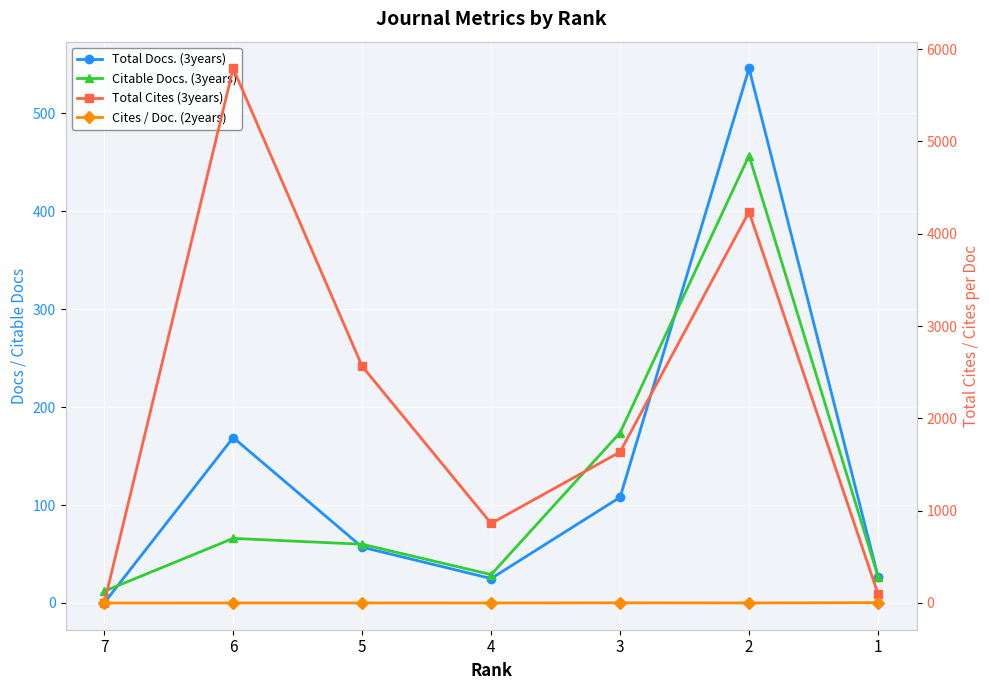

What is the value of the Total Docs. (3years) point at the 7th from the left?

27.0